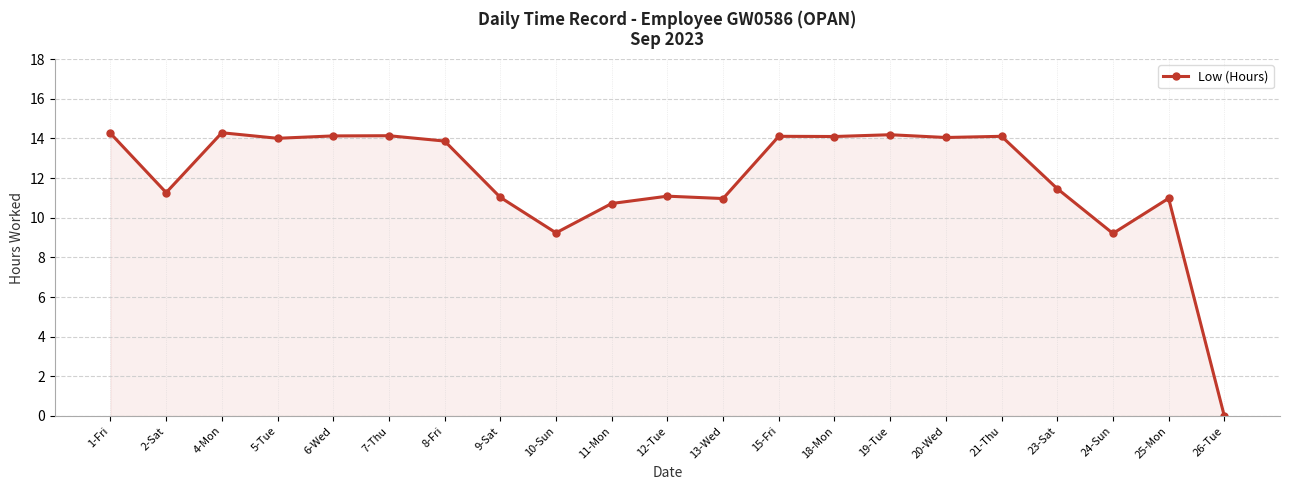

True or false: the data has more than 2 interior local peaks.

True